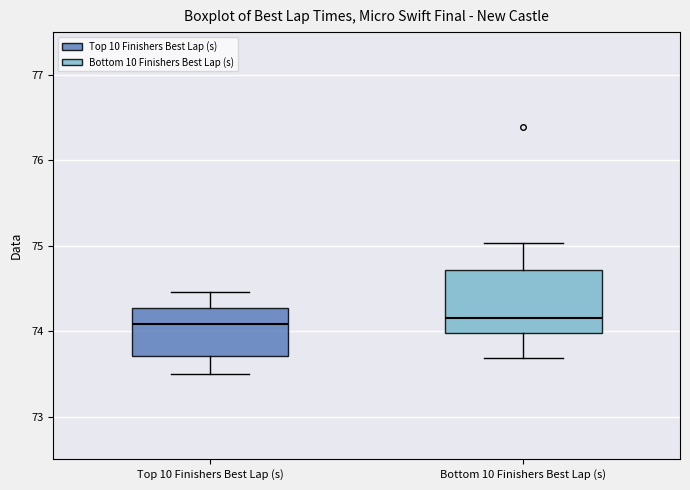

Reading left to right, transcribe this box plot: for each box, give where its median line is, the range the box spans, and where its two whiskers end, as read against the y-axis. The values are not printed on the chart, so give them approximately, as read against the axis.

Top 10 Finishers Best Lap (s): median 74.1, box 73.7 to 74.3, whiskers 73.5 to 74.5
Bottom 10 Finishers Best Lap (s): median 74.2, box 74.0 to 74.7, whiskers 73.7 to 75.0